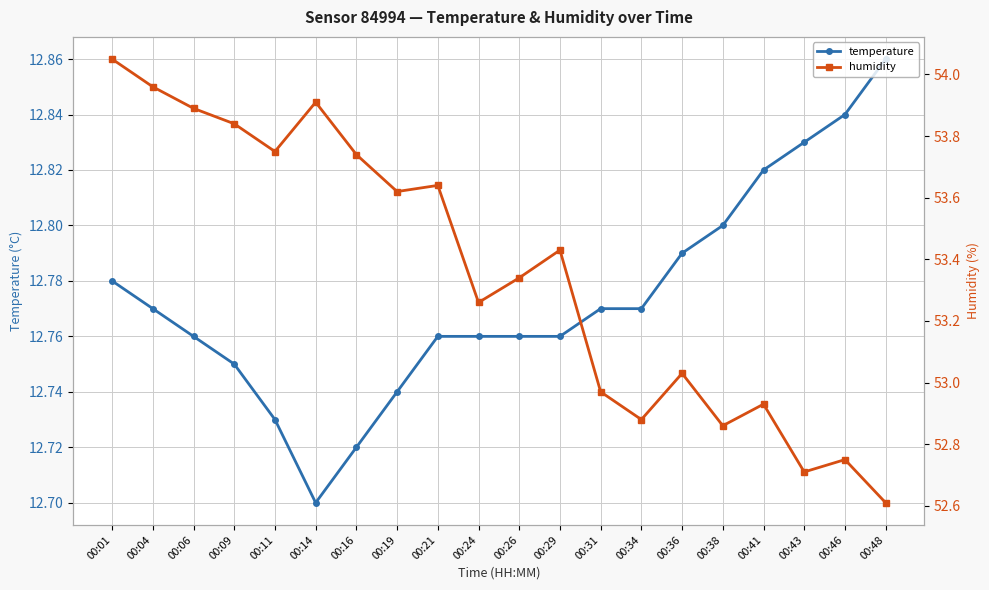

At which label does humidity first exceed 53?

00:01